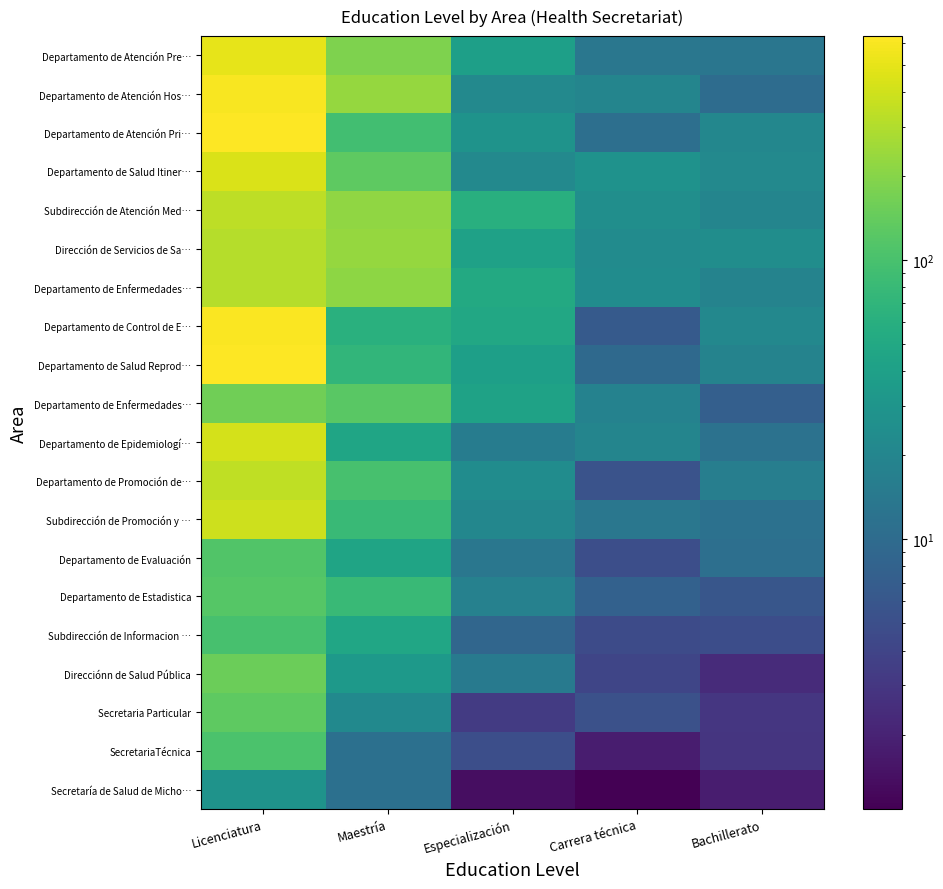

How many series are shown in this chart?

20